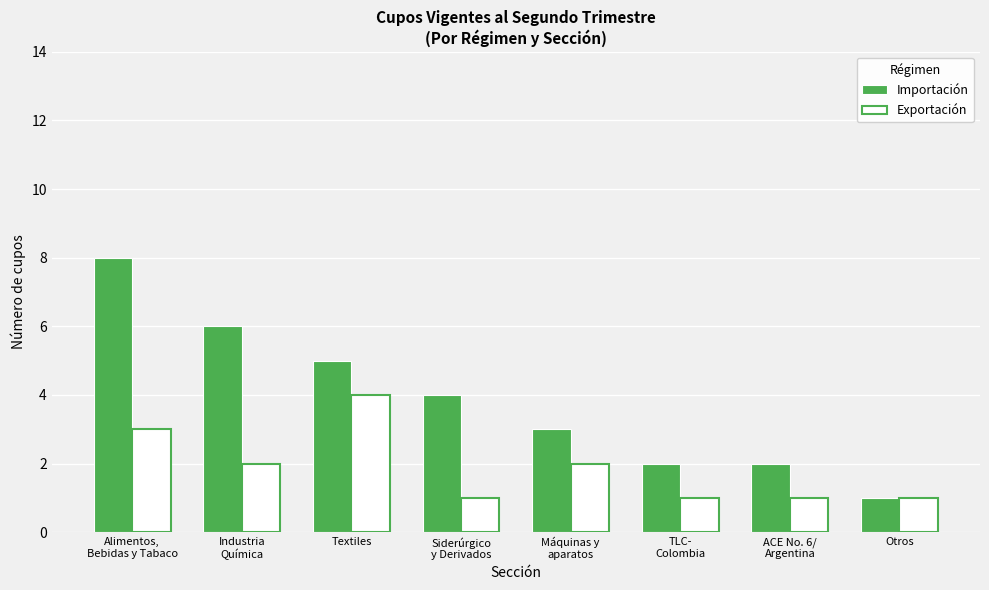

The value of Importación at Otros is 1. True or false?

True